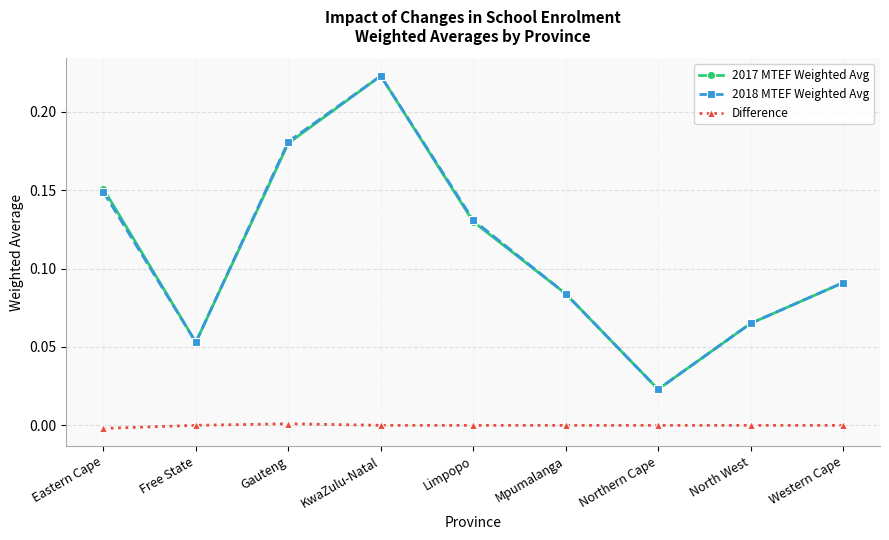

True or false: Difference and 2017 MTEF Weighted Avg cross at least once.

False